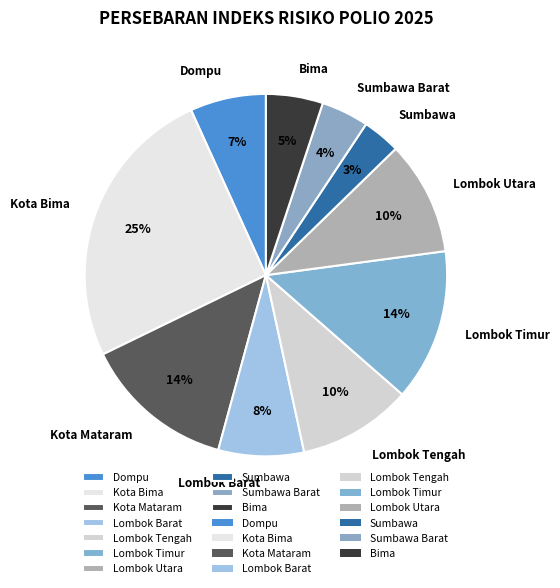

To the nearest percent, what is the average slice percentage?

10%